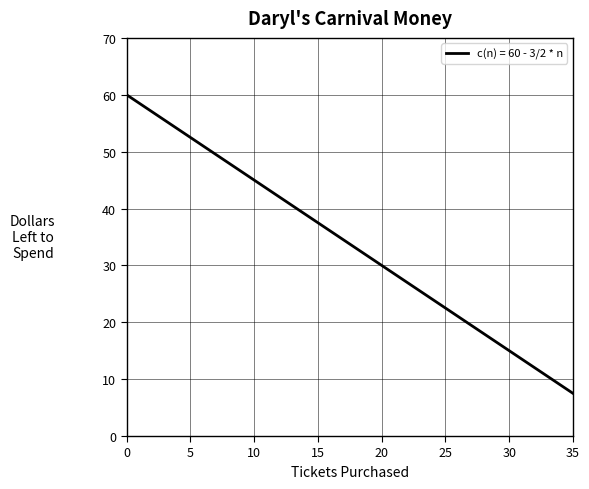

Count the number of data series in this chart.

1